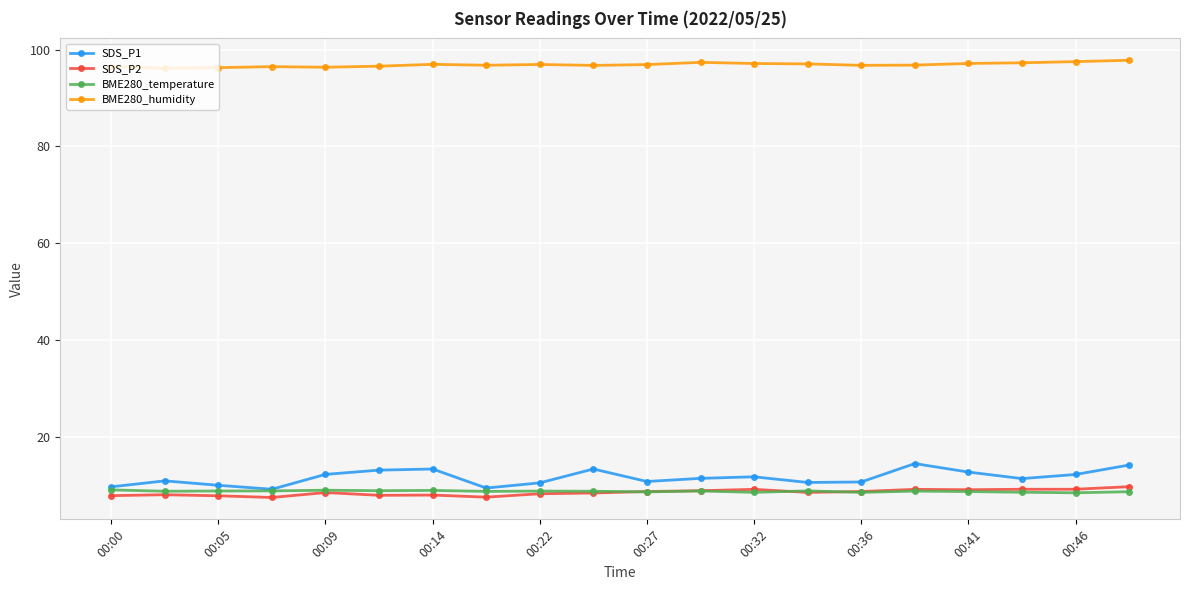

What is the value of the SDS_P2 point at the 16th from the left?

9.2